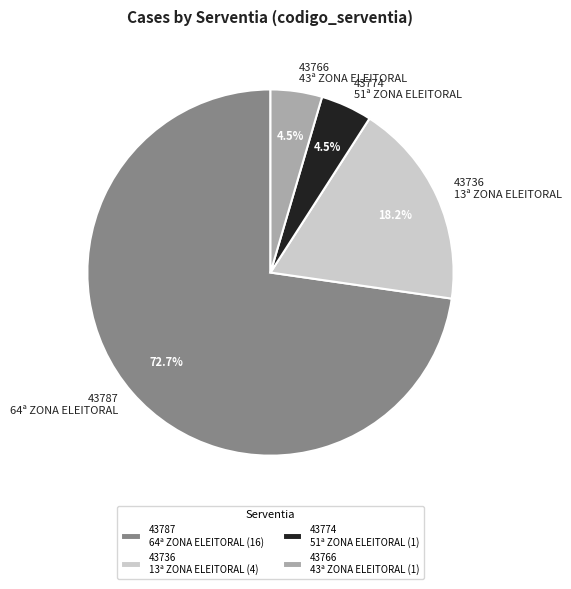

Is there a majority slice in this chart?

Yes